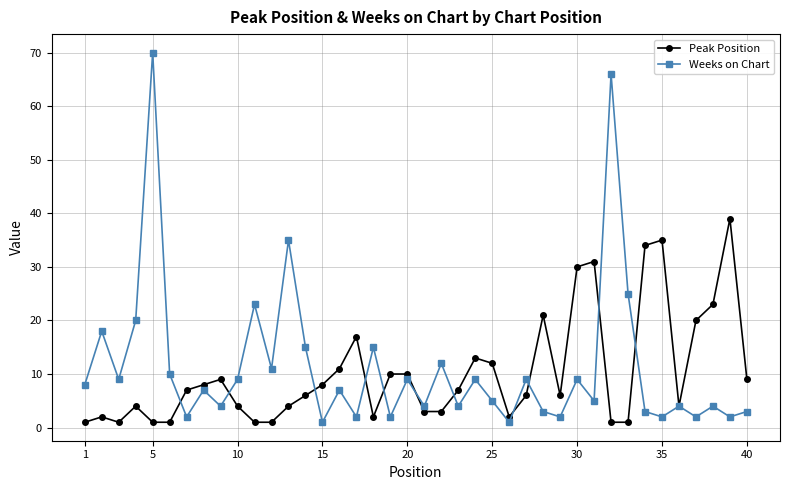

What is the sum of all Peak Position values?

408